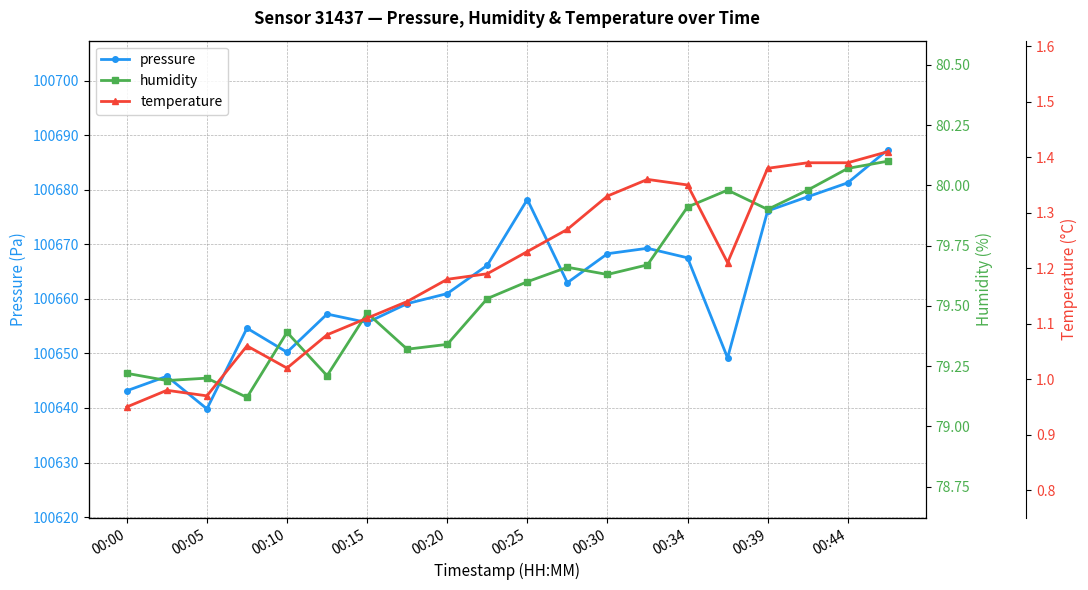

True or false: pressure has a value of 169932.1 at 00:05.

False